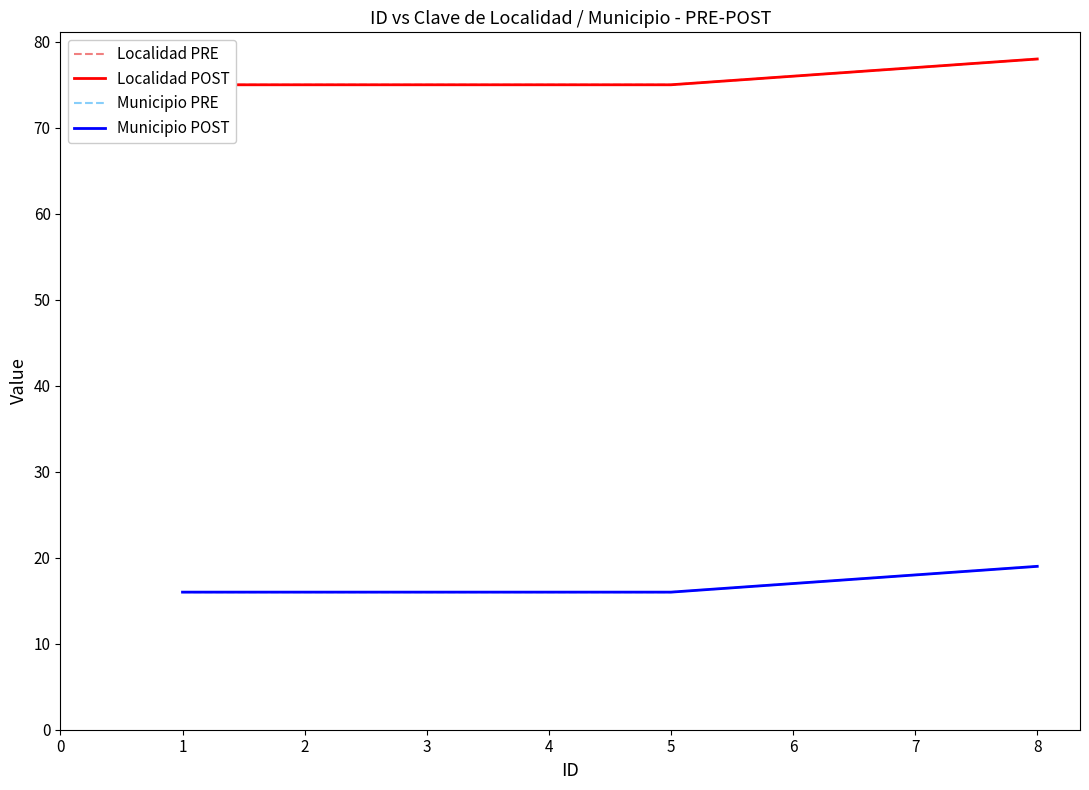

True or false: Municipio POST and Municipio PRE intersect in this chart.

False